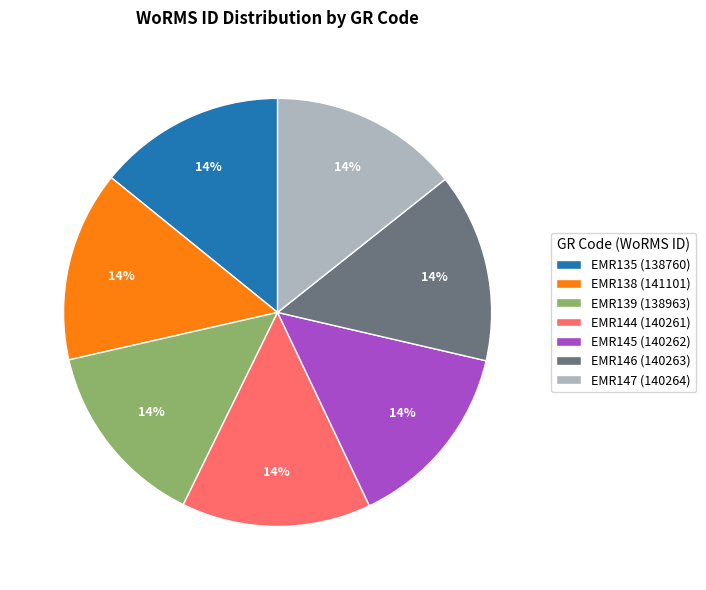

Is there a majority slice in this chart?

No